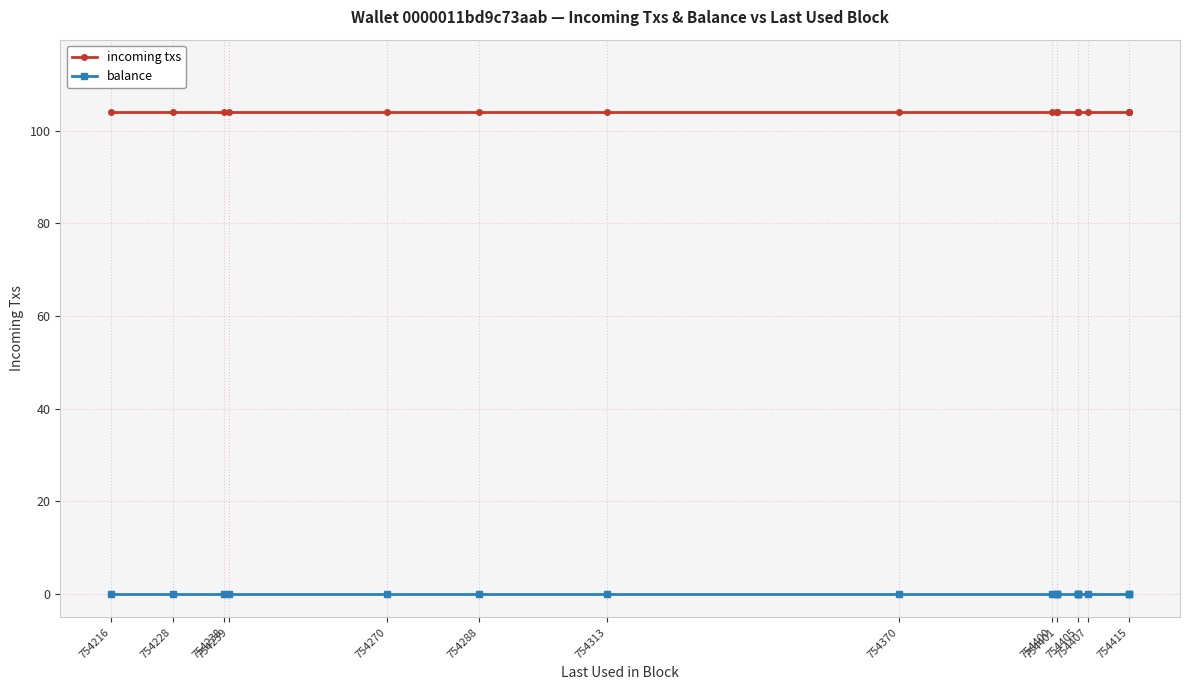

The value of incoming txs at 754407 is 146. True or false?

False